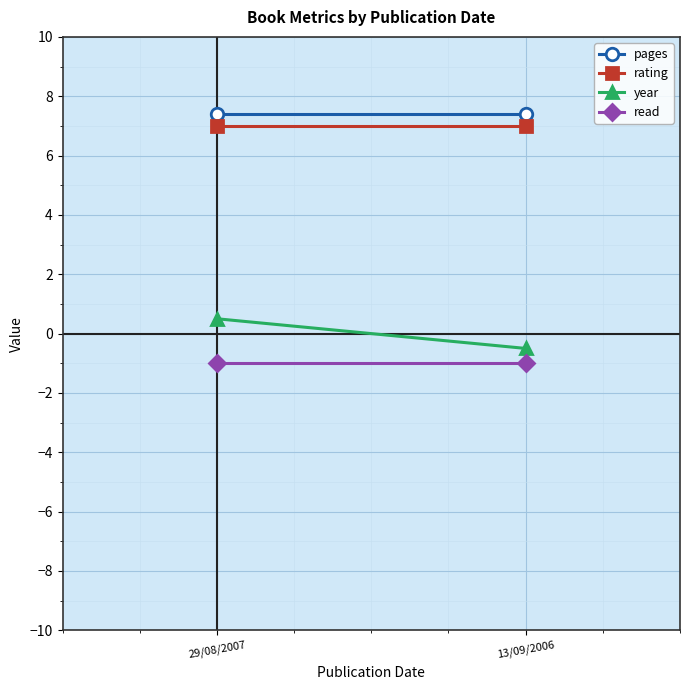

What are all the series names shown in the legend?

pages, rating, year, read